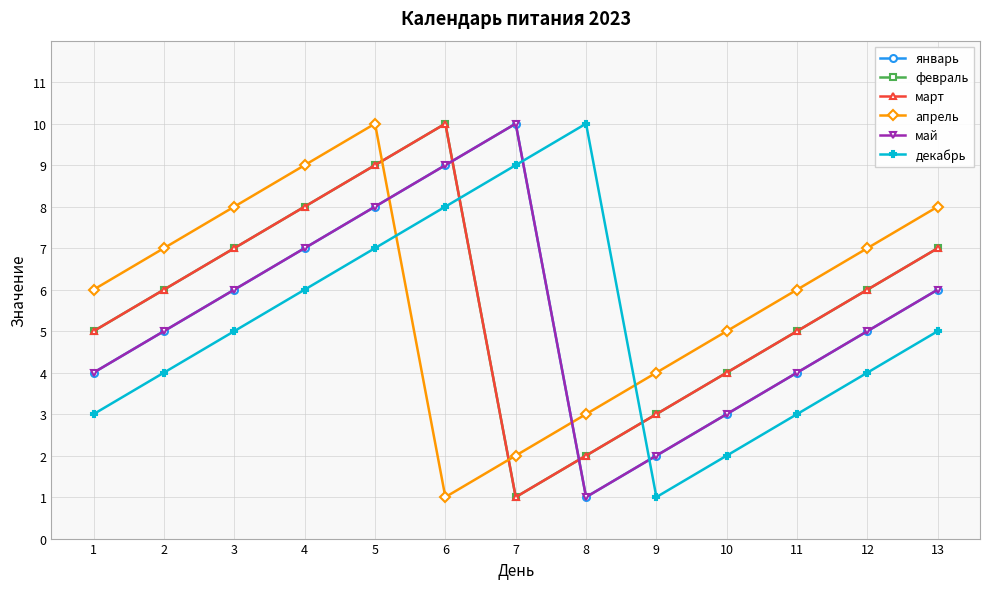

Does the chart have visible grid lines?

Yes